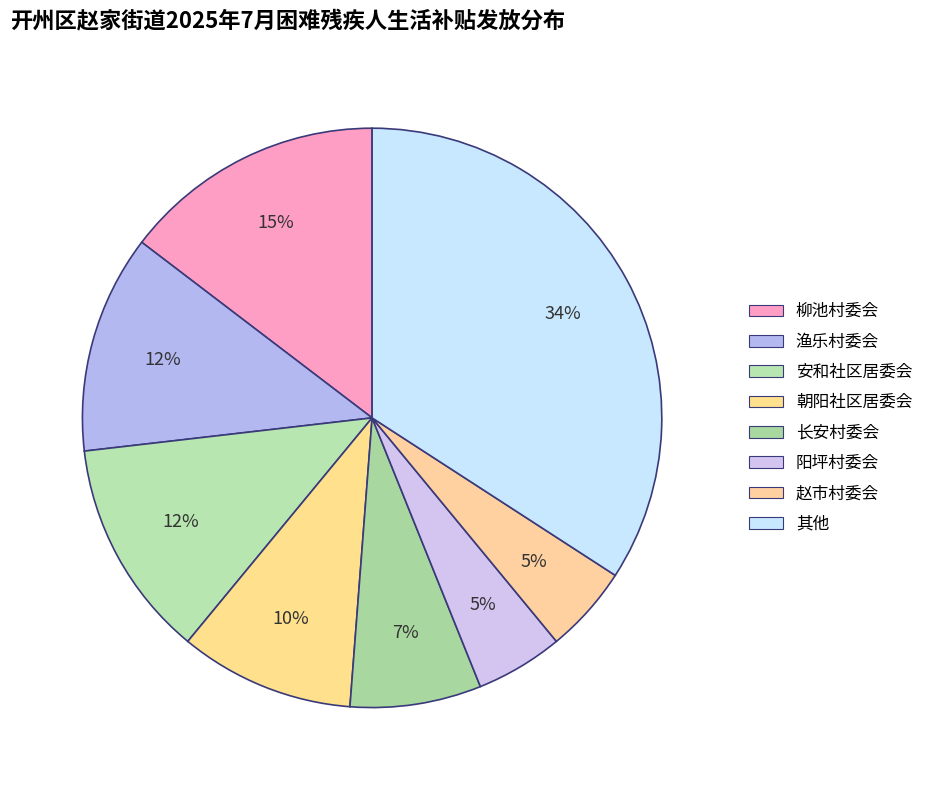

To the nearest percent, what is the combined percentage of 长安村委会 and 柳池村委会?

22%